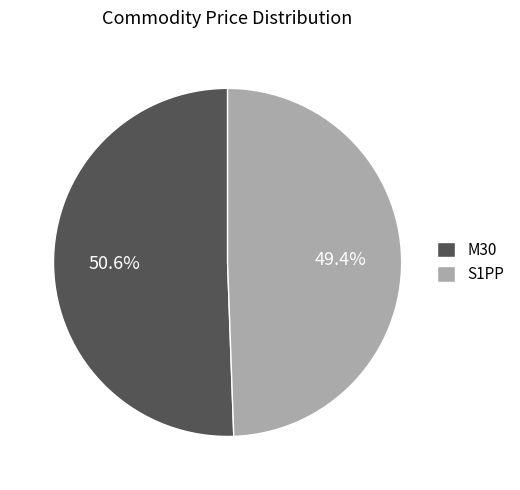

What is the total percentage of M30 and S1PP?

100.0%